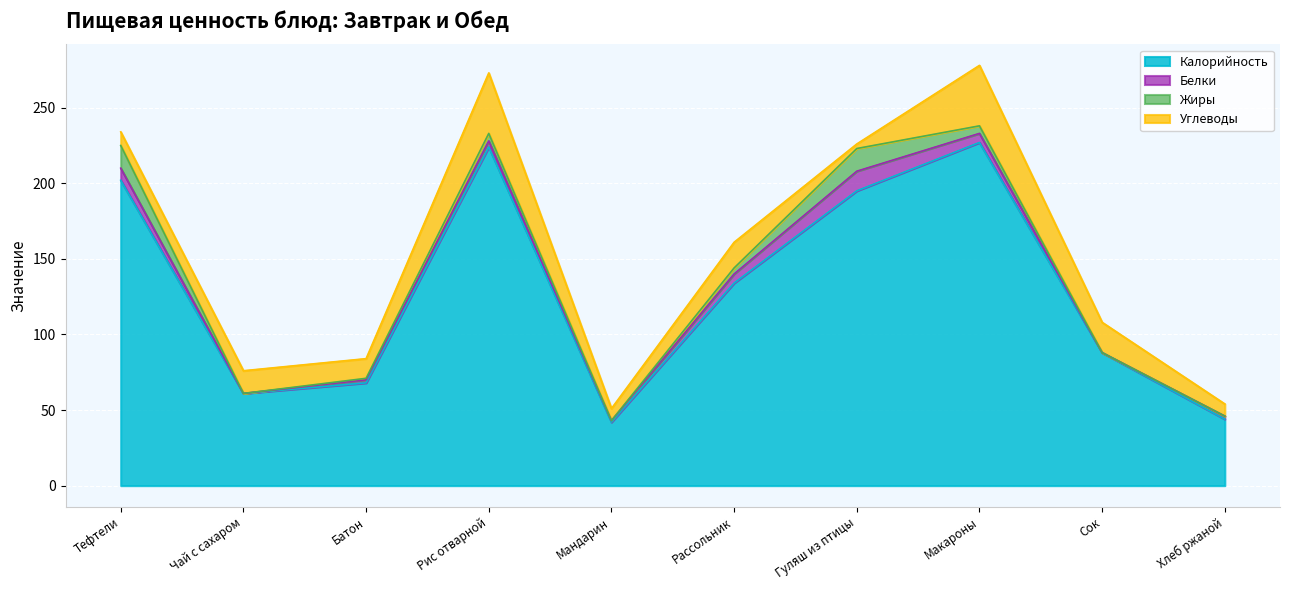

The value of Калорийность at Мандарин is 42. True or false?

True